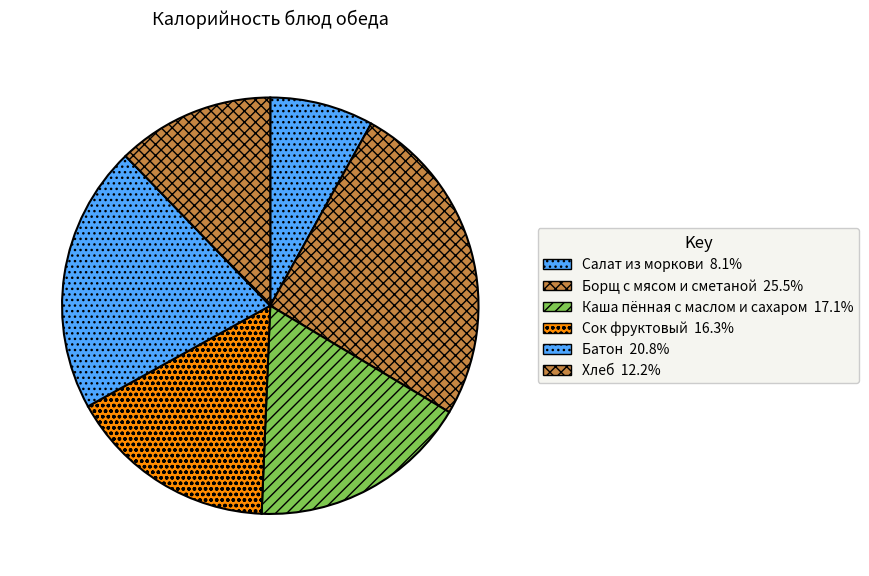

What is the ratio of the value at Батон to the value at Хлеб?

1.7